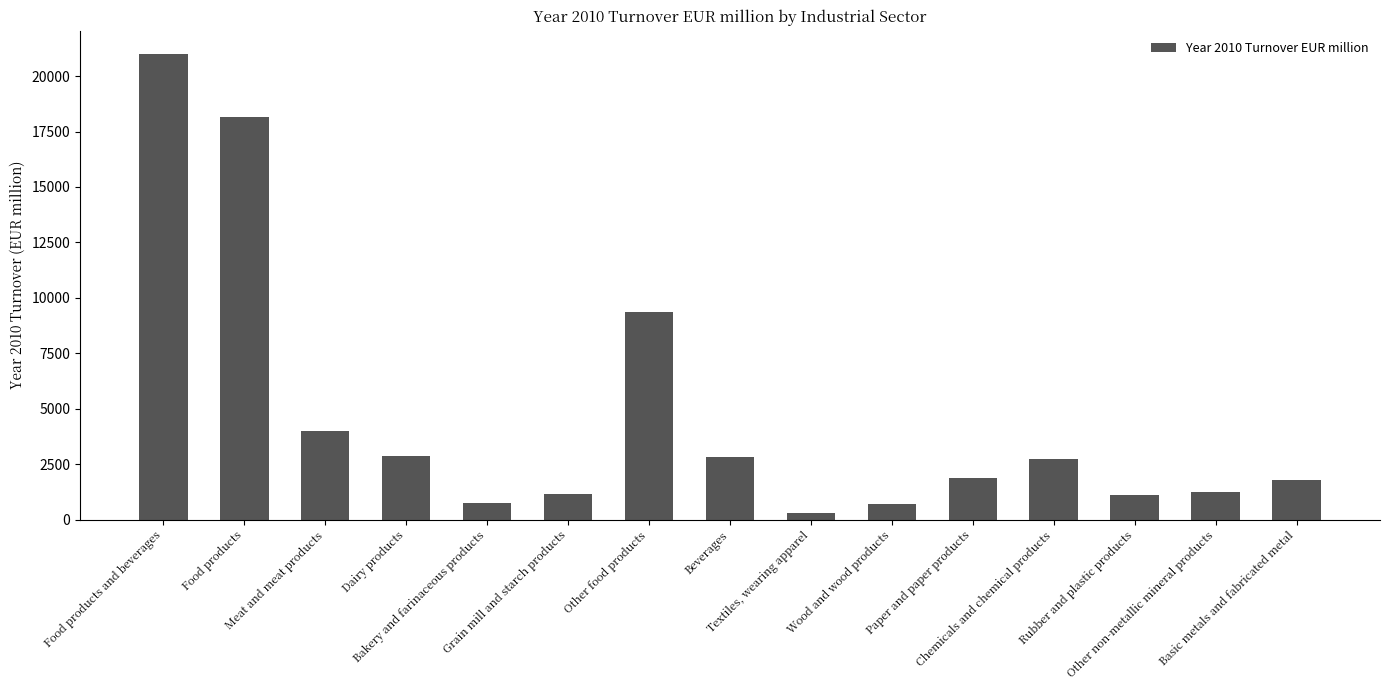

Rank the categories by value from highest to lowest.

Food products and beverages, Food products, Other food products, Meat and meat products, Dairy products, Beverages, Chemicals and chemical products, Paper and paper products, Basic metals and fabricated metal, Other non-metallic mineral products, Grain mill and starch products, Rubber and plastic products, Bakery and farinaceous products, Wood and wood products, Textiles, wearing apparel